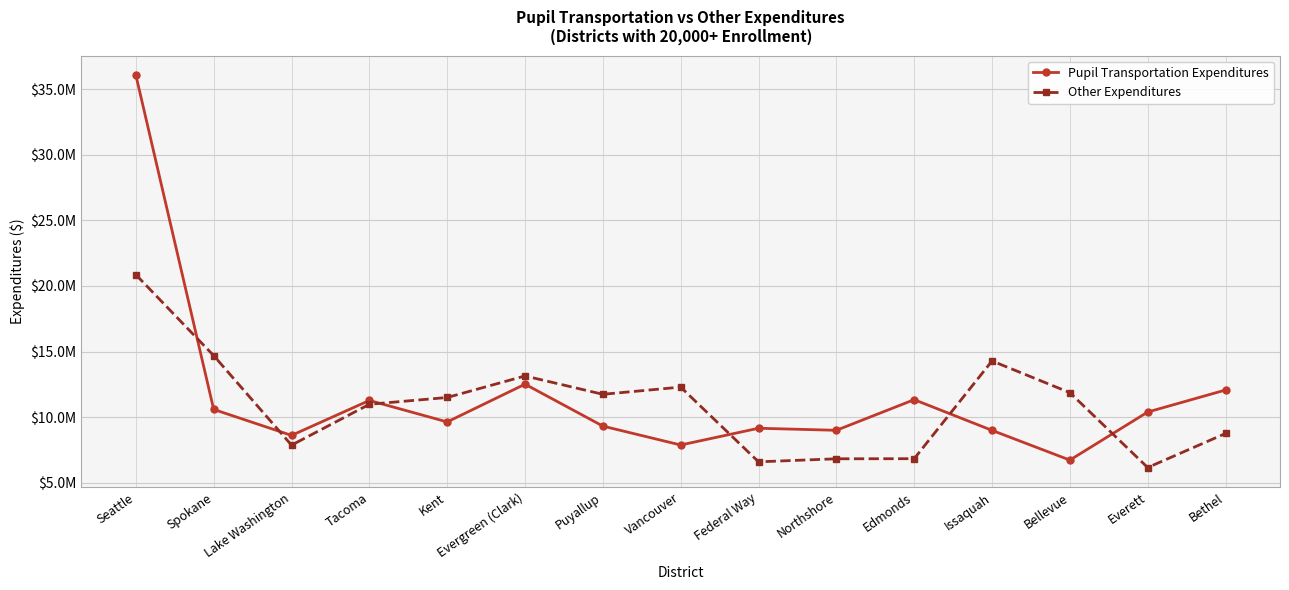

True or false: Other Expenditures has a value of 18784619.9 at Kent.

False